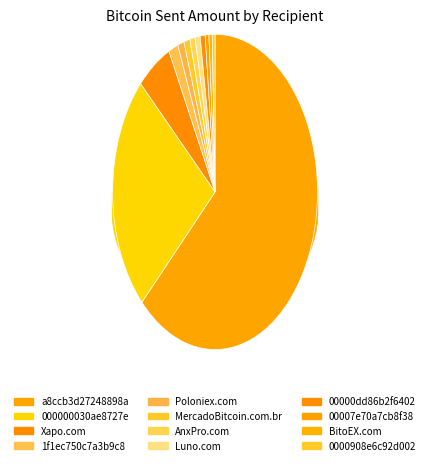

To the nearest percent, what is the combined percentage of 1f1ec750c7a3b9c8 and AnxPro.com?

2%